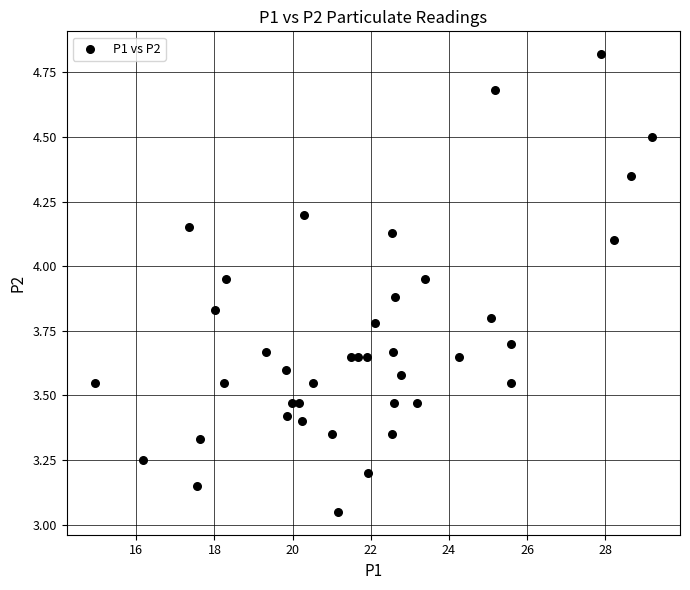

What is the range of Y values (max minus min)?

1.8